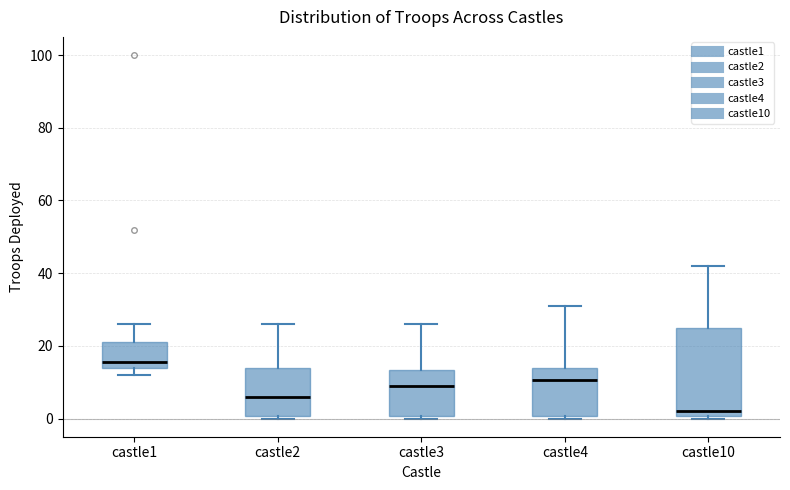

Which box is the tallest, from its lower edge to its upper edge?

castle10